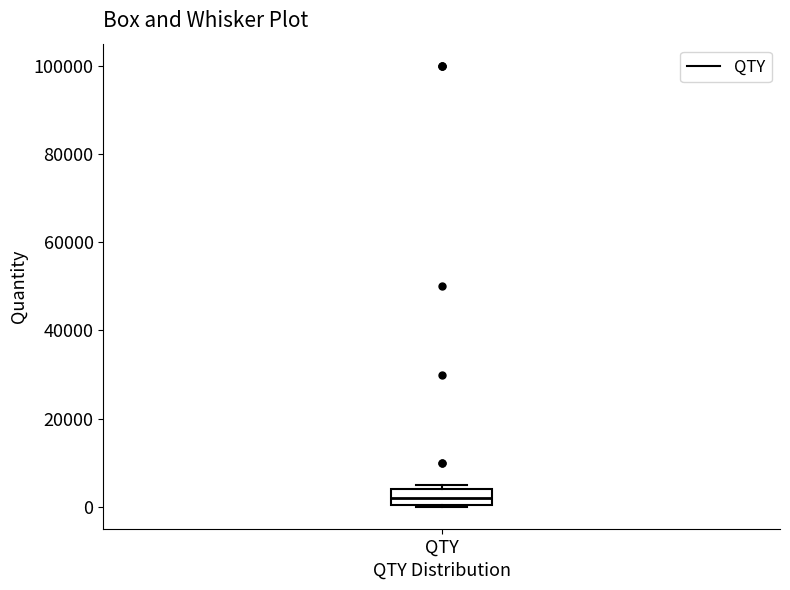

Read this box plot against the y-axis: the position of the median line, the range covered by the box, and the ends of both whiskers. The values are not printed on the chart, so give them approximately, as read against the axis.

median 2000, box 0 to 4000, whiskers 0 to 6000